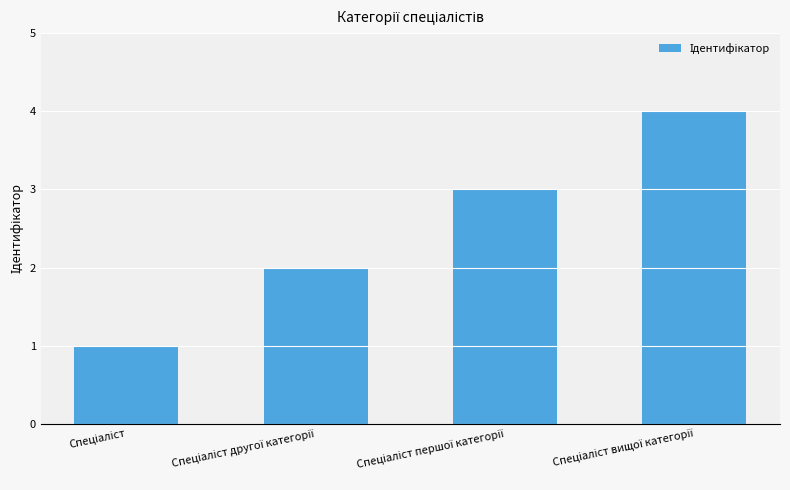

What is the value of the 3rd bar from the left?

3